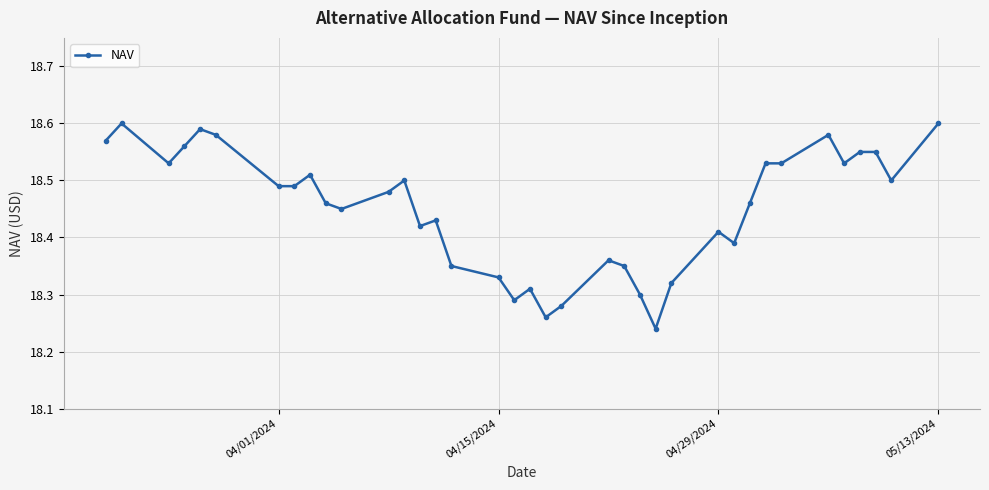

Is this an area chart (filled region under the line)?

No